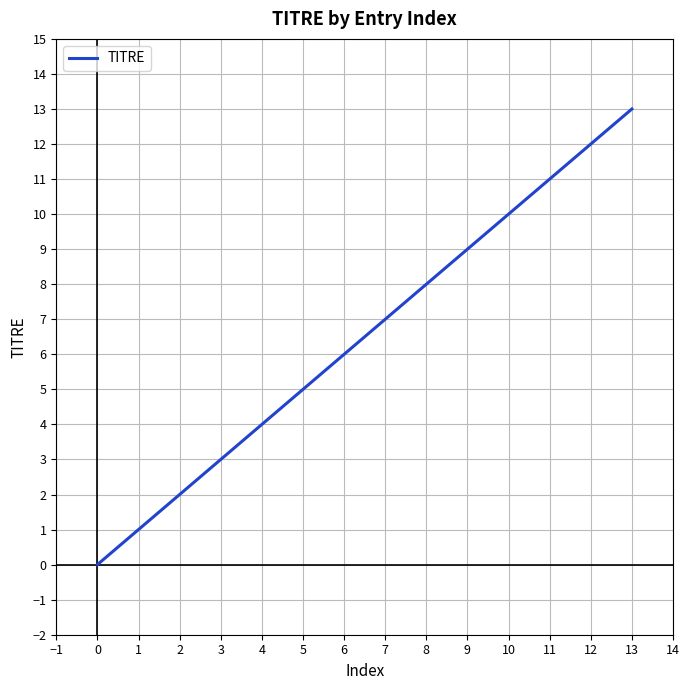

What is the ratio of the value at 11 to the value at 1?

11.0